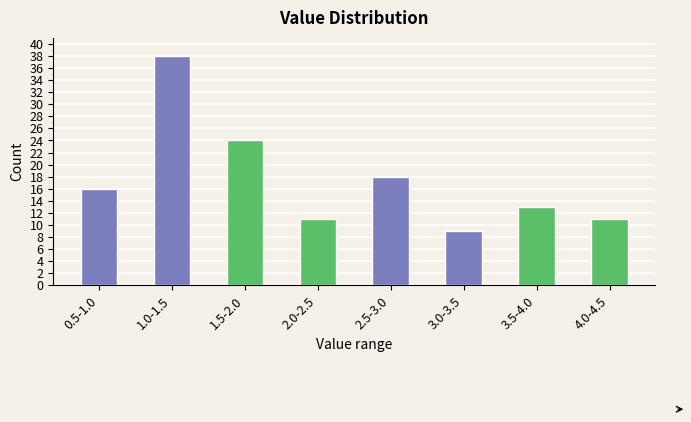

Reading left to right, extract all data points from this chart.

16	38	24	11	18	9	13	11